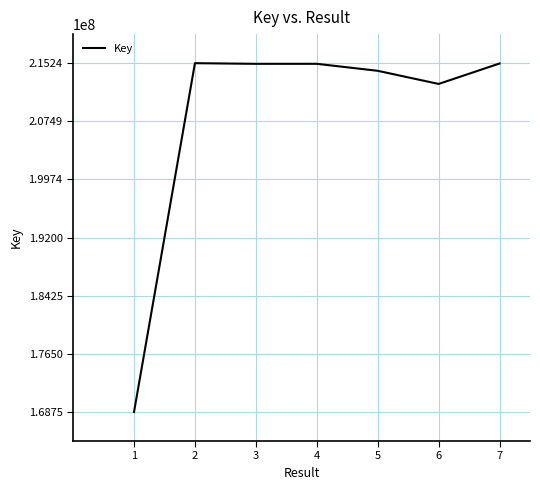

Between 1 and 3, which is larger?

3